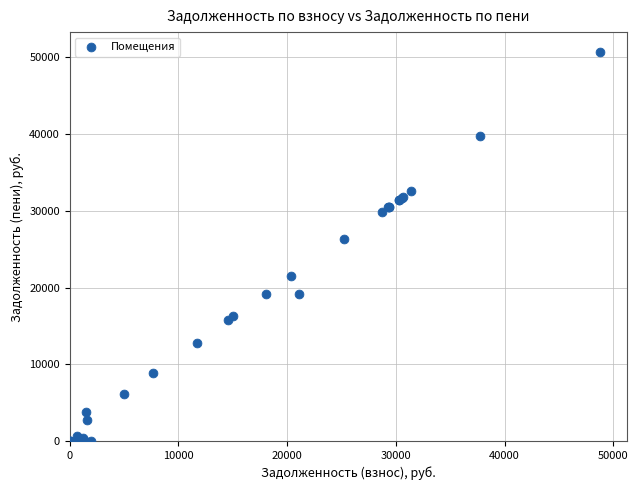

What Y value in the scatter plot is closest to 25374?

26350.4